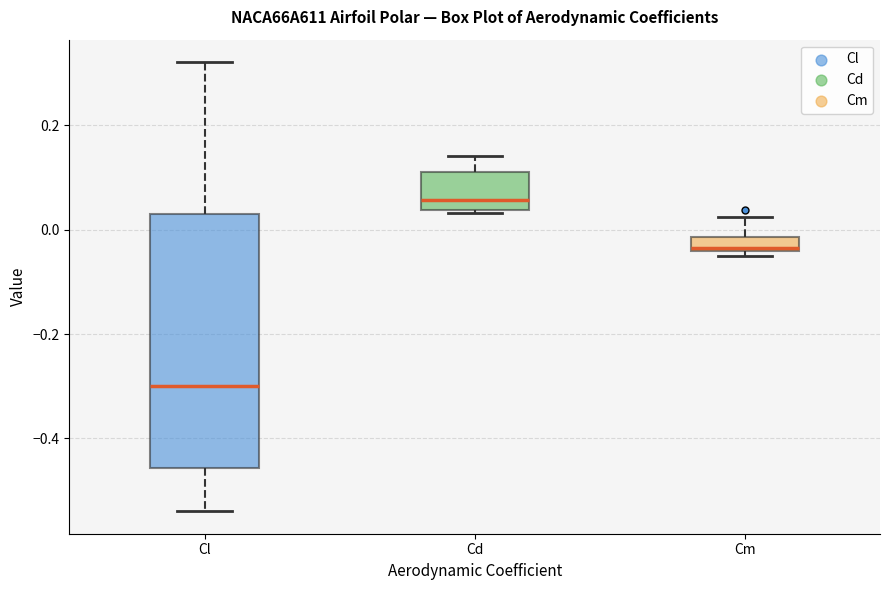

Which box has the highest median line?

Cd